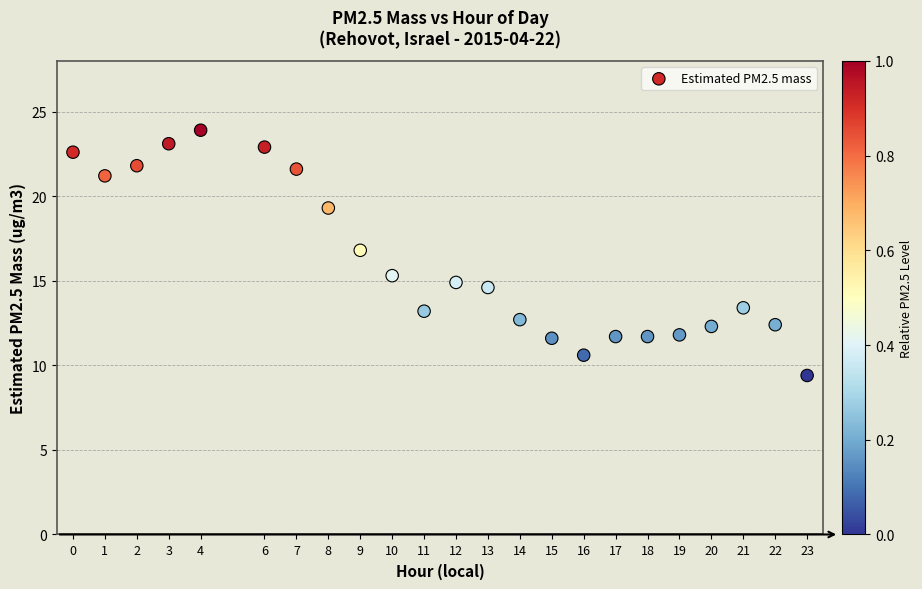

What is the range of X values (max minus min)?

23.0